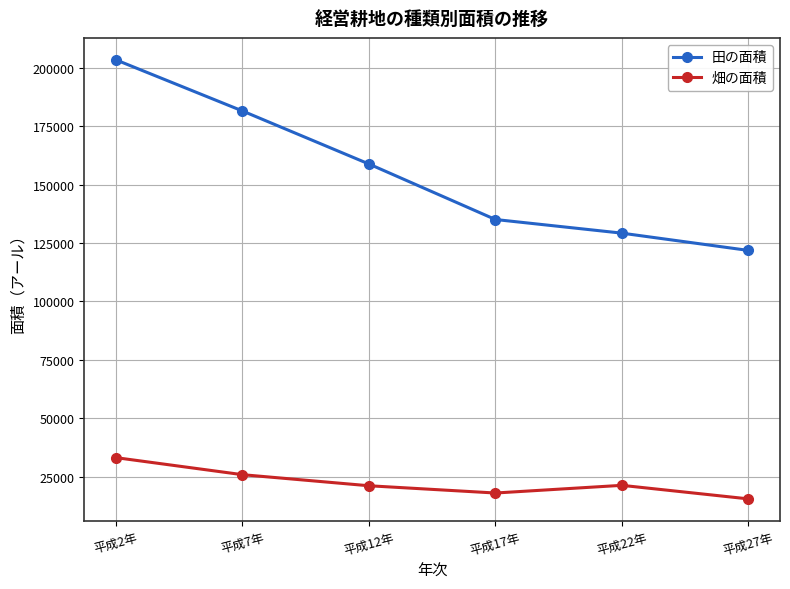

What is the maximum value for 畑の面積?

33157